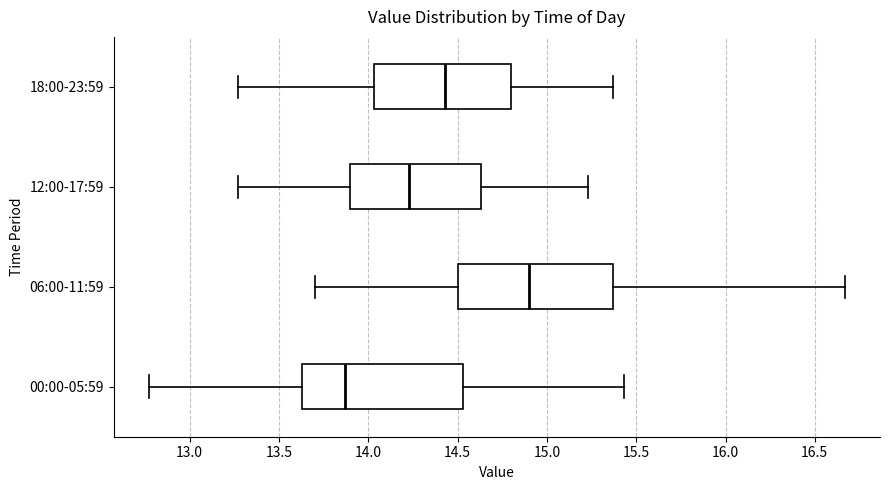

Reading bottom to top, read every box against the x-axis: the position of its median line, the range the box covers, and the ends of its whiskers. The values are not printed on the chart, so give them approximately, as read against the axis.

00:00-05:59: median 13.85, box 13.65 to 14.55, whiskers 12.75 to 15.45
06:00-11:59: median 14.90, box 14.50 to 15.35, whiskers 13.70 to 16.65
12:00-17:59: median 14.25, box 13.90 to 14.65, whiskers 13.25 to 15.25
18:00-23:59: median 14.45, box 14.05 to 14.80, whiskers 13.25 to 15.35